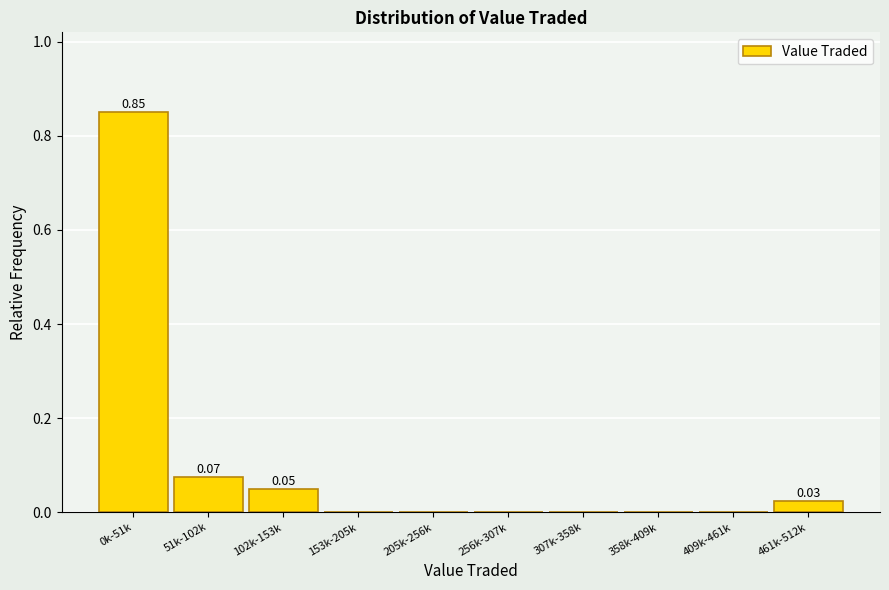

Which has a higher value, 153k-205k or 51k-102k?

51k-102k